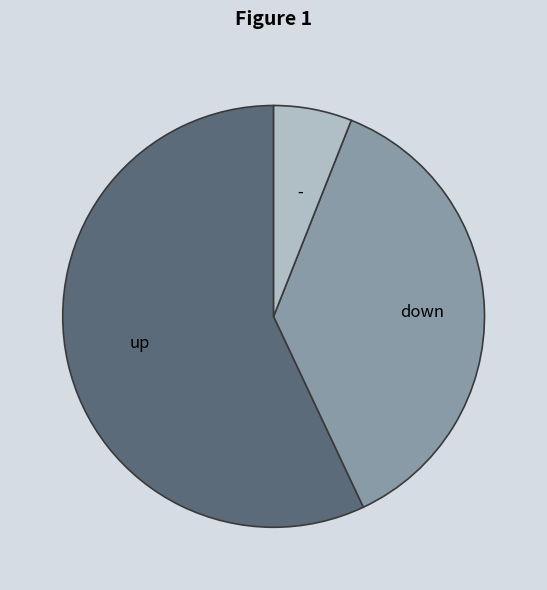

Is it true that up is 45% of the pie?

False